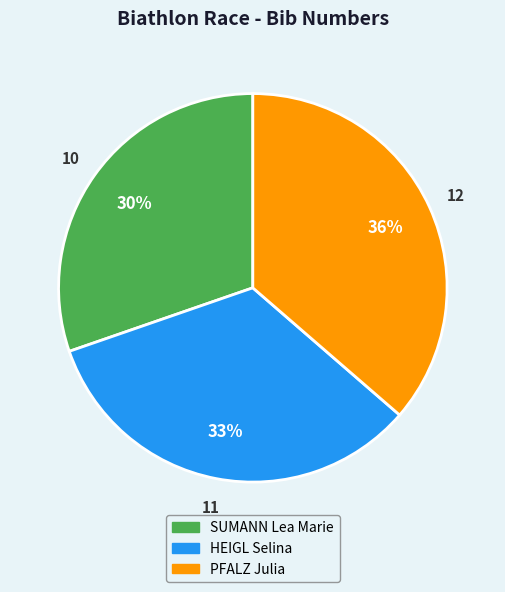

What percentage is the SUMANN Lea Marie slice, to the nearest percent?

30%